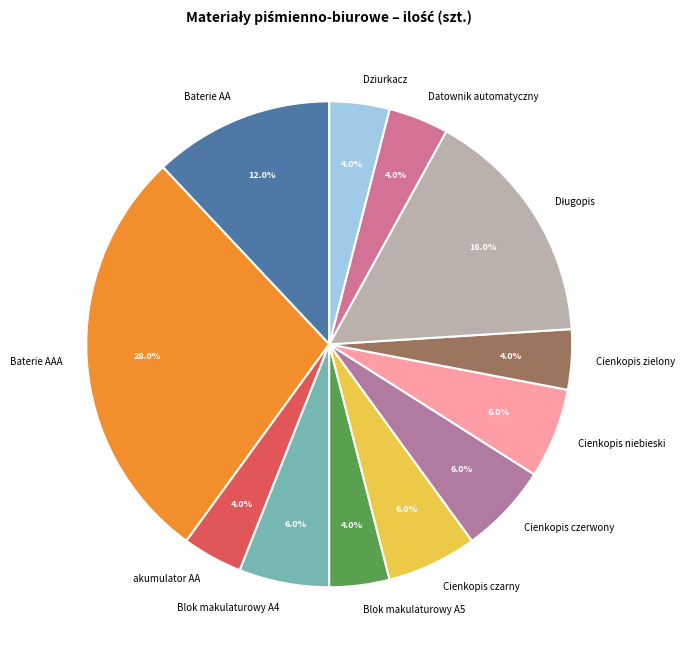

The Baterie AA slice represents 12% of the pie. True or false?

True